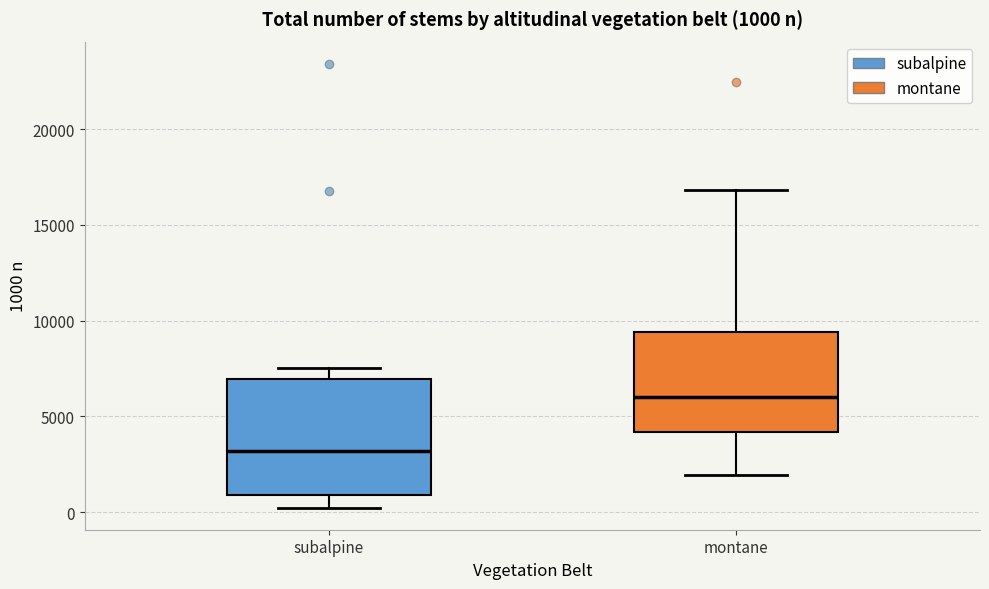

Which box is the tallest, from its lower edge to its upper edge?

subalpine